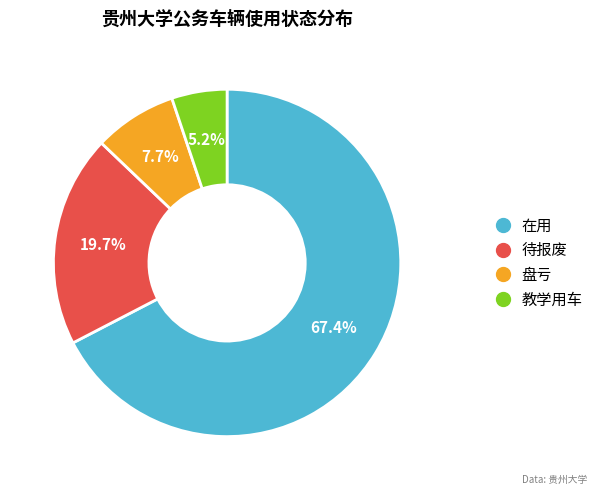

Which category has the smallest portion of the pie?

教学用车